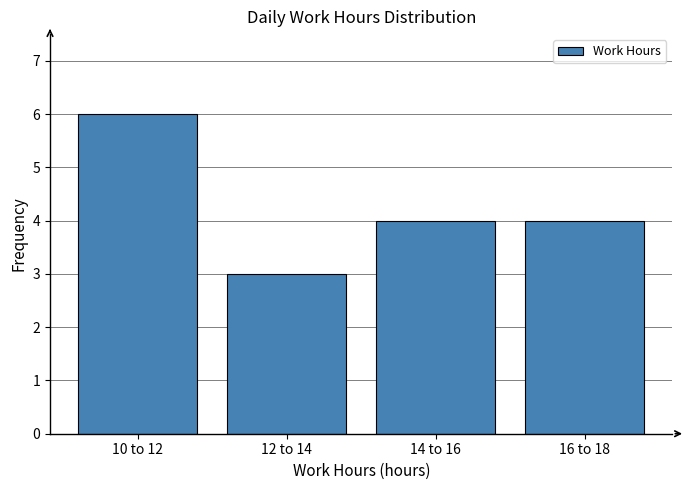

Reading left to right, transcribe all the data shown in this chart.

6	3	4	4